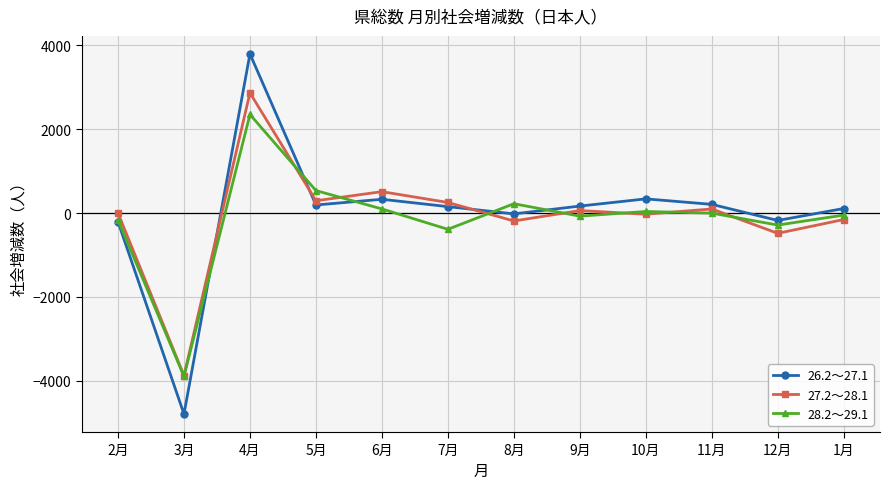

What position from the right is 3月?

11